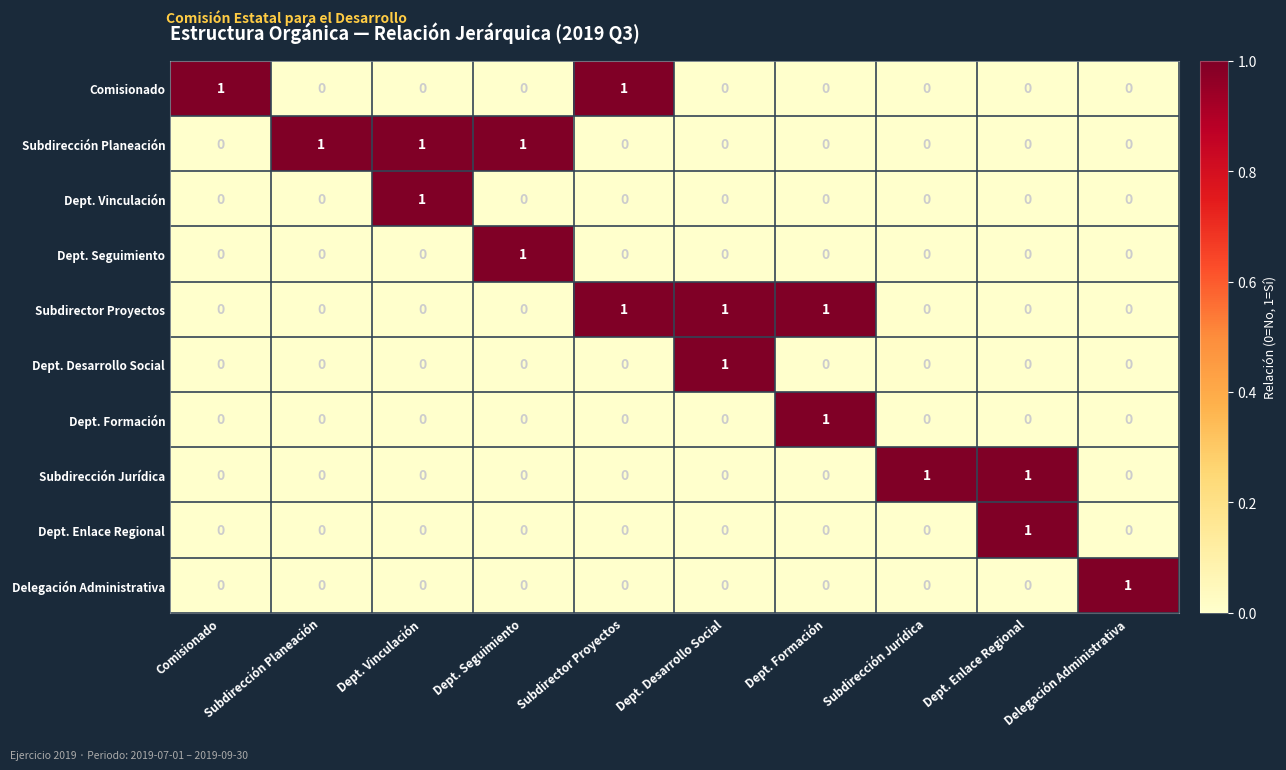

At how many categories does at least one series exceed 0?

10